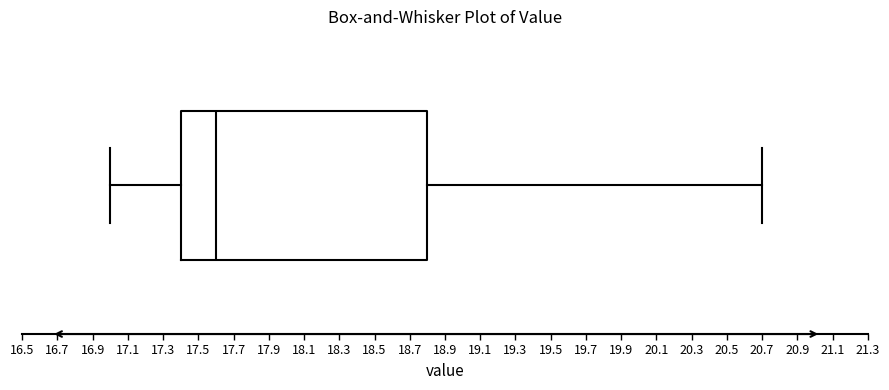

Where does the left whisker of the box end on the x-axis? The values are not printed on the chart, so give them approximately, as read against the axis.

17.0